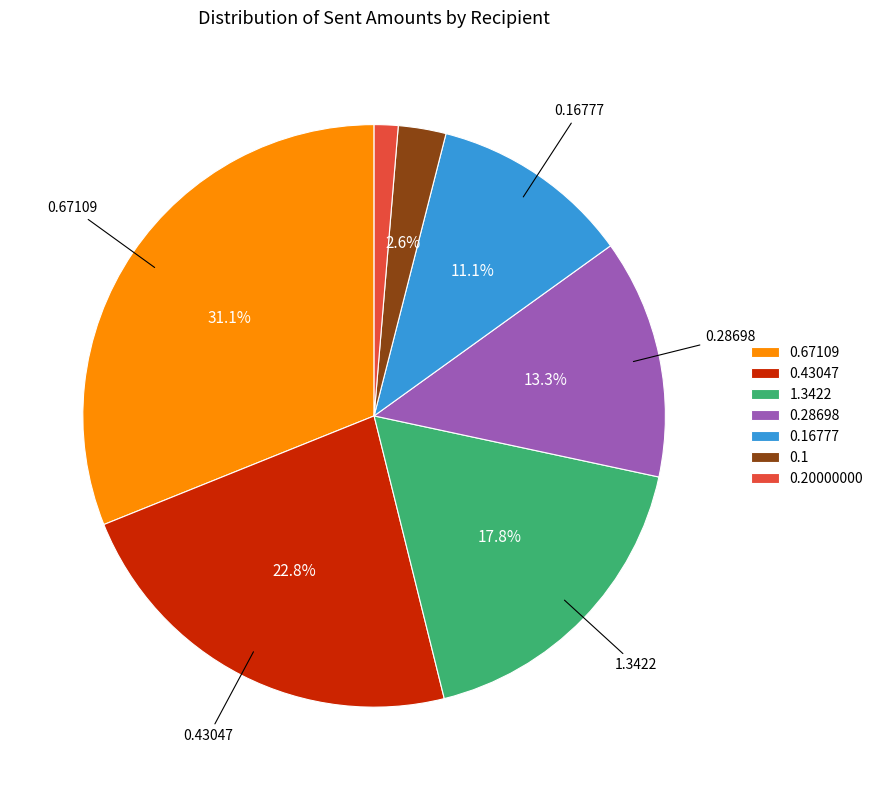

What is the ratio of the value at 0.67109 to the value at 0.43047?

1.4